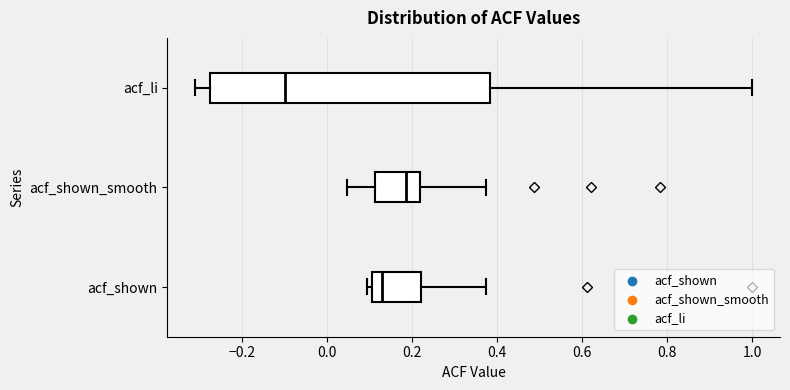

Where is the left edge of the box for acf_shown on the x-axis? The values are not printed on the chart, so give them approximately, as read against the axis.

0.10